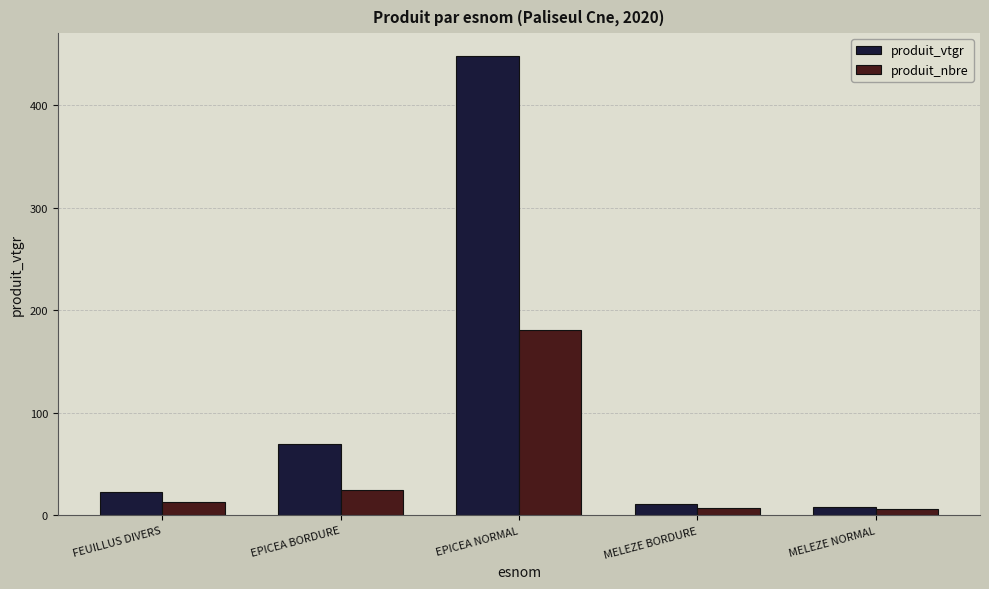

The value of produit_vtgr at EPICEA BORDURE is 114.5. True or false?

False